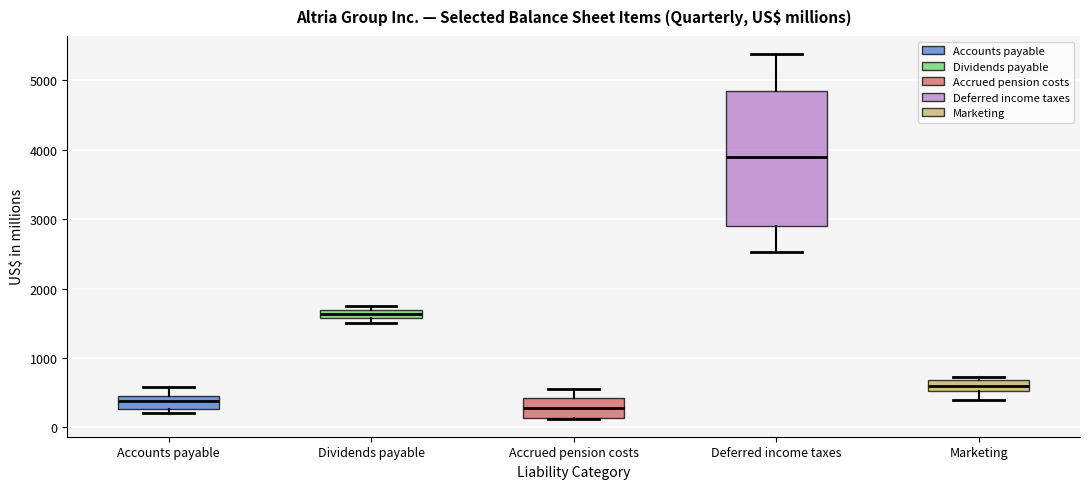

Which box is the tallest, from its lower edge to its upper edge?

Deferred income taxes